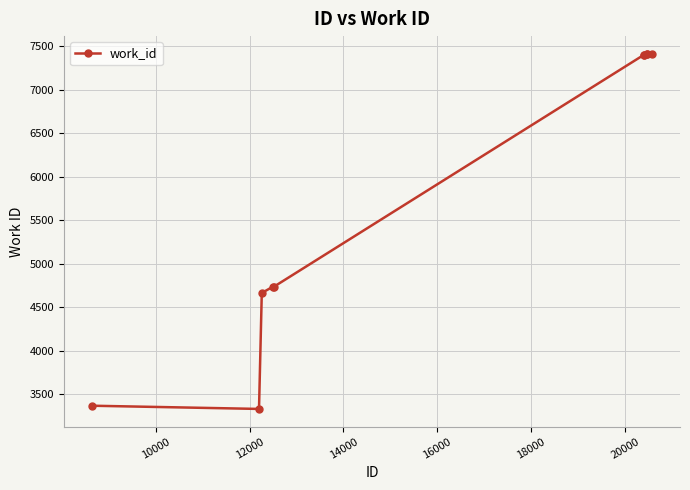

How many lines are shown in the chart?

1